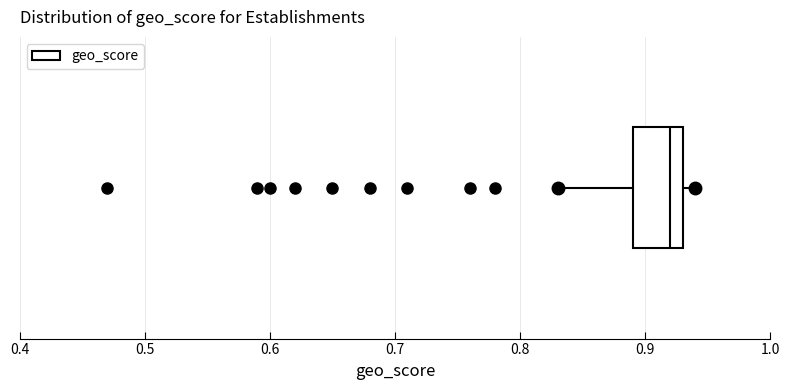

Transcribe this box plot: give where the median line is, the range the box spans, and where the two whiskers end, as read against the x-axis. The values are not printed on the chart, so give them approximately, as read against the axis.

median 0.92, box 0.89 to 0.93, whiskers 0.83 to 0.94